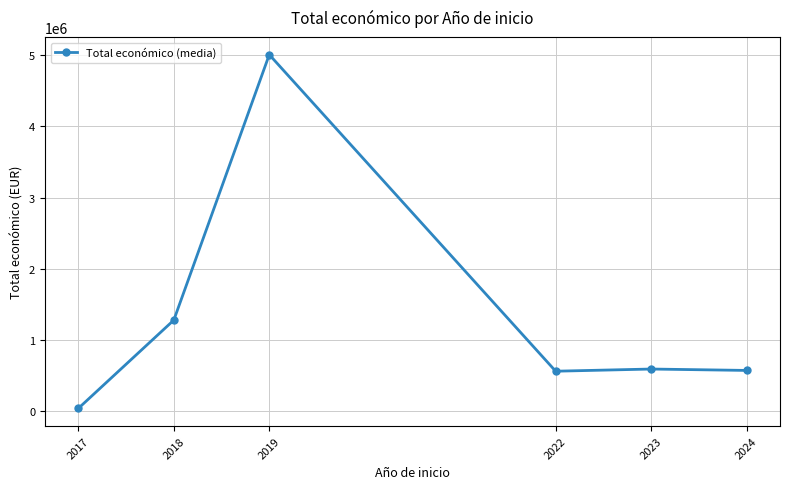

How many data points are less than 594246?

3